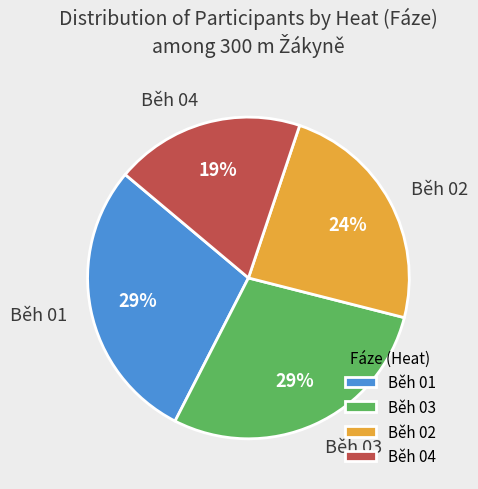

Is it true that Běh 01 is 29% of the pie?

True